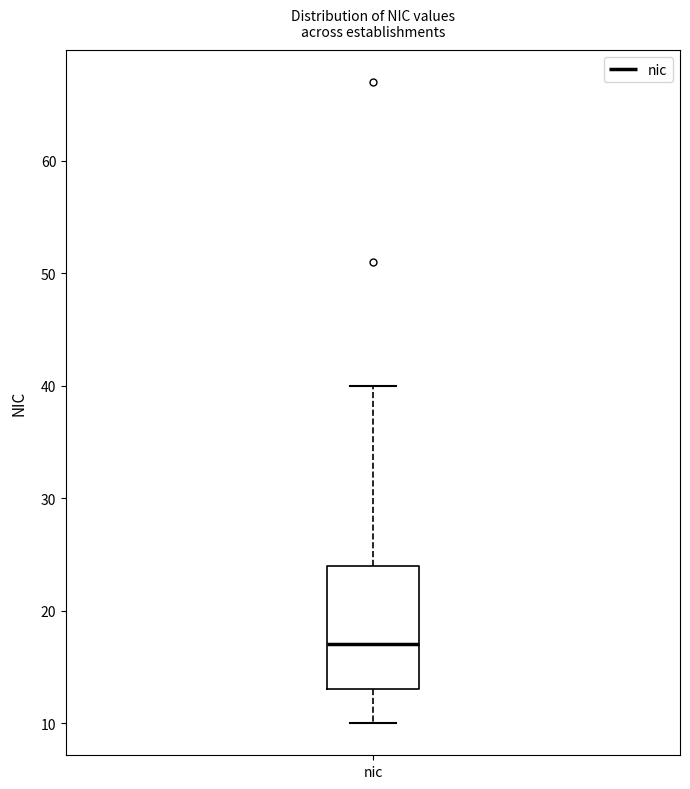

Transcribe this box plot: give where the median line is, the range the box spans, and where the two whiskers end, as read against the y-axis. The values are not printed on the chart, so give them approximately, as read against the axis.

median 17, box 13 to 24, whiskers 10 to 40